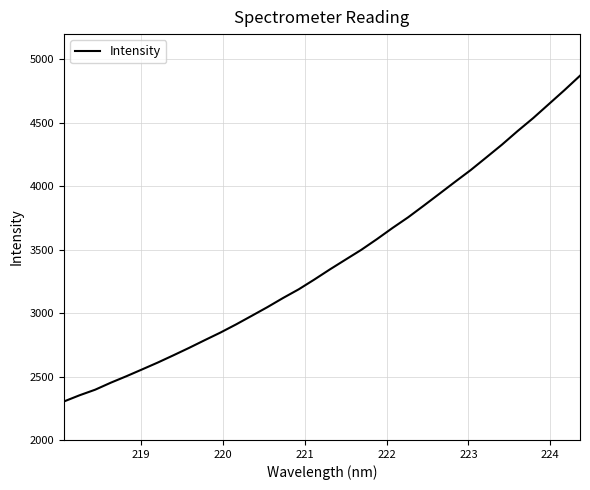

What is the greatest value displayed?

4872.0